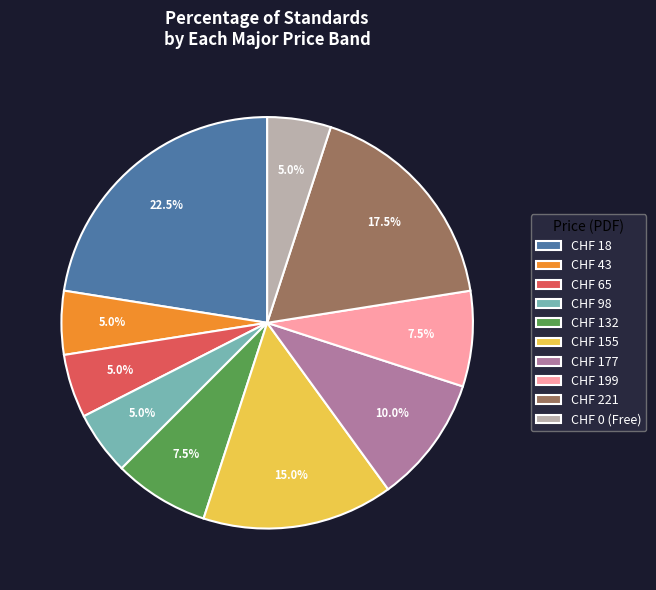

To the nearest percent, what is the difference between the largest and smallest slice percentages?

18%